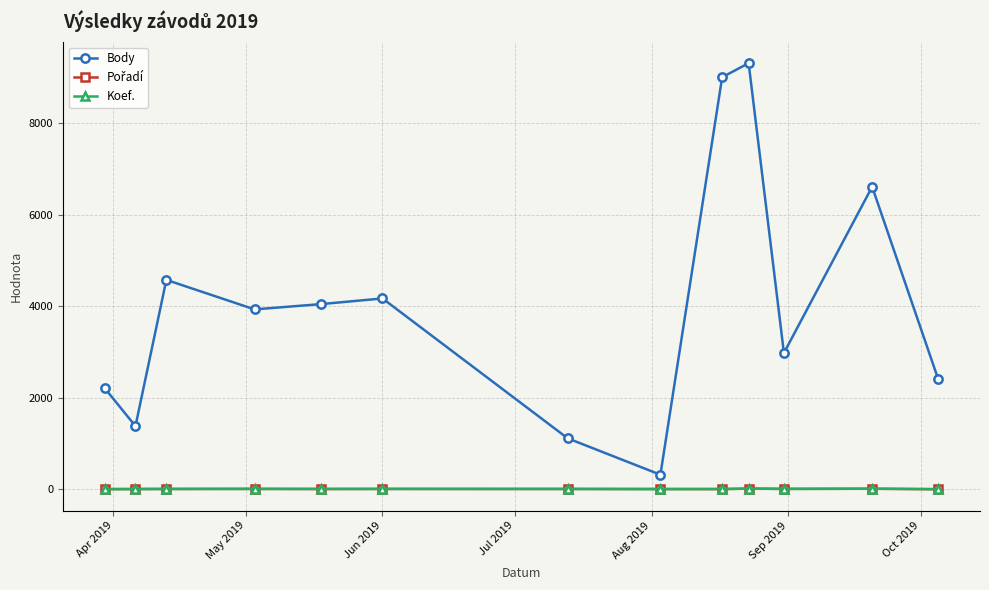

What is the maximum value shown in the chart?

9314